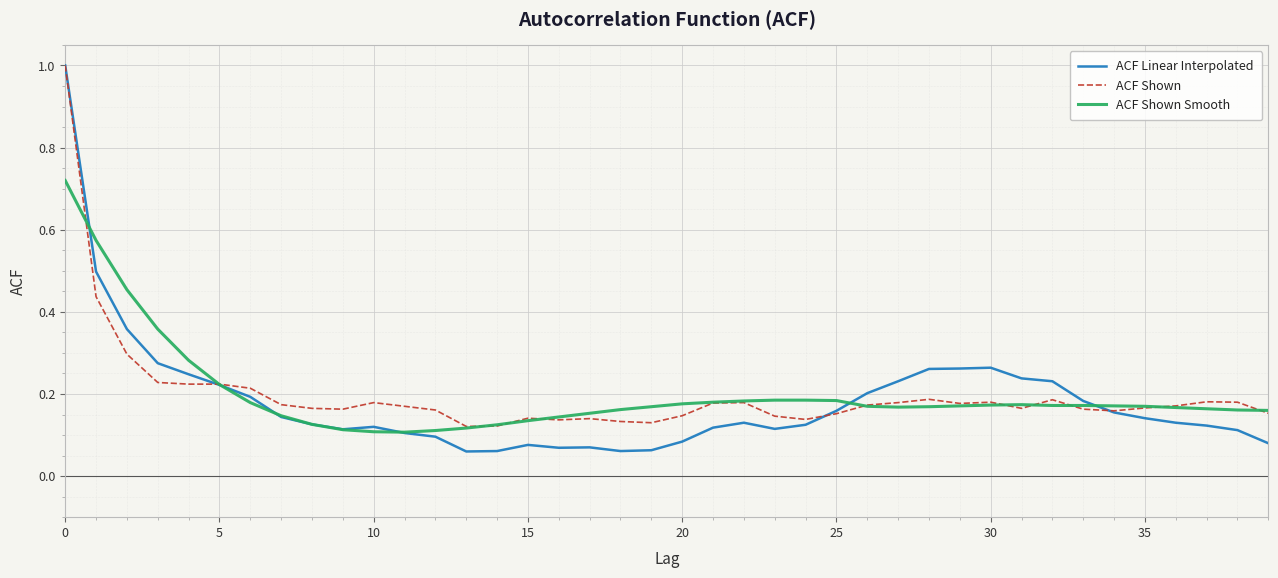

Which series has the widest spread of values?

ACF Linear Interpolated